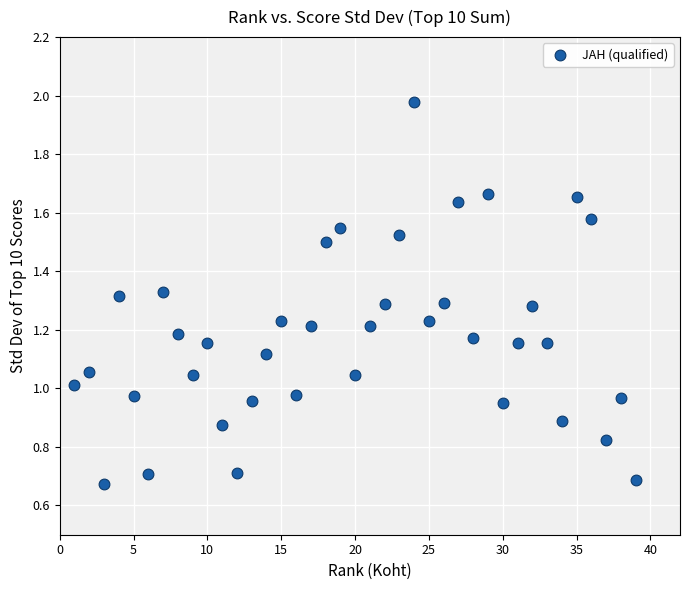

What is the range of X values (max minus min)?

38.0